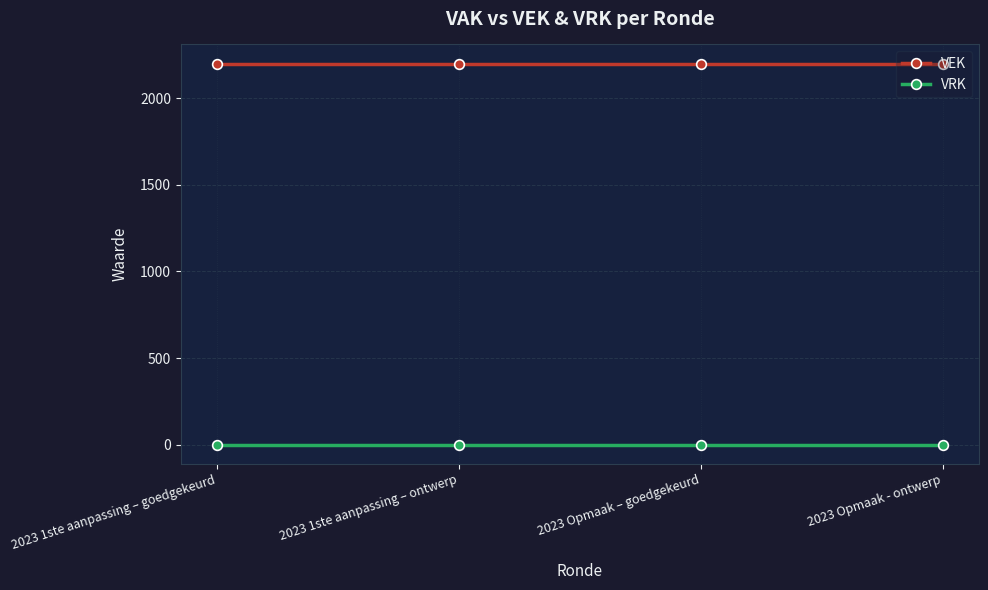

The VEK series shows 2200 at 2023 Opmaak – goedgekeurd. True or false?

True